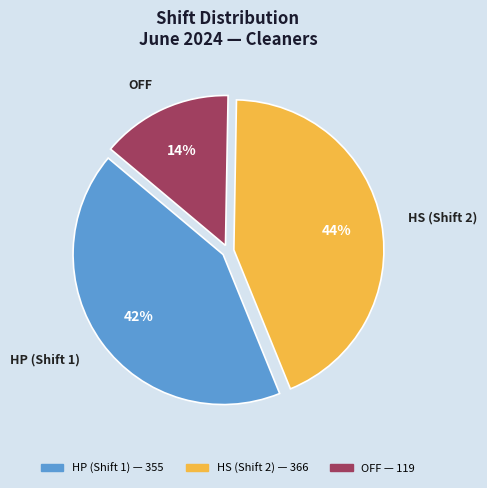

How many slices are in this pie chart?

3